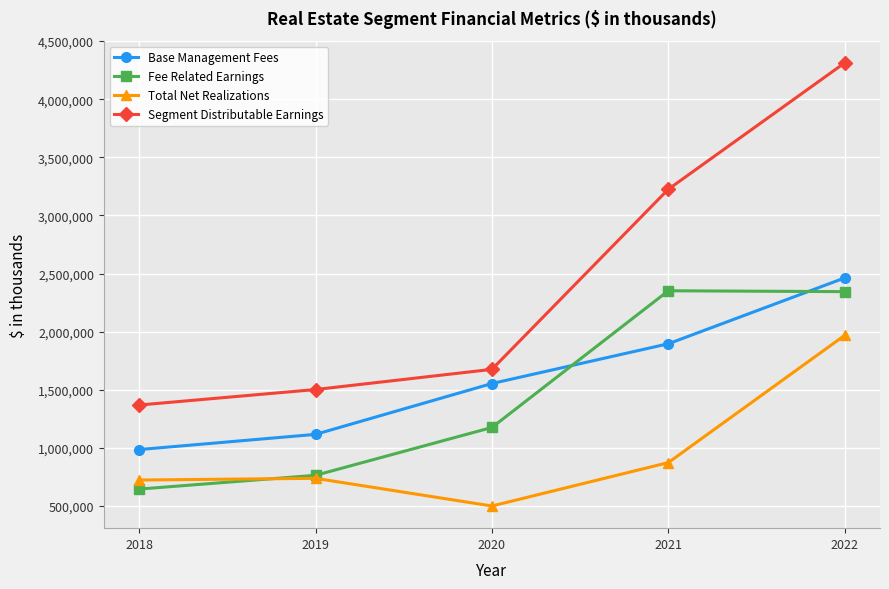

Which series has the largest range (max minus min)?

Segment Distributable Earnings